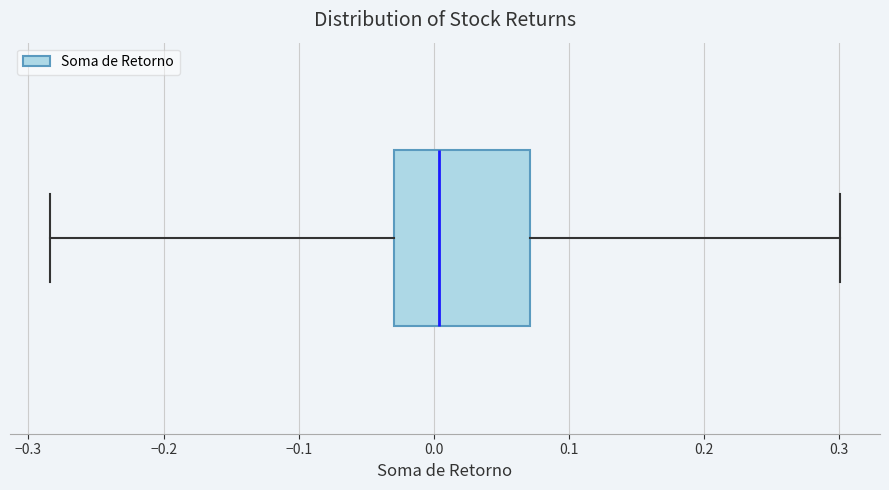

Read this box plot against the x-axis: the position of the median line, the range covered by the box, and the ends of both whiskers. The values are not printed on the chart, so give them approximately, as read against the axis.

median 0.00, box -0.03 to 0.07, whiskers -0.28 to 0.30